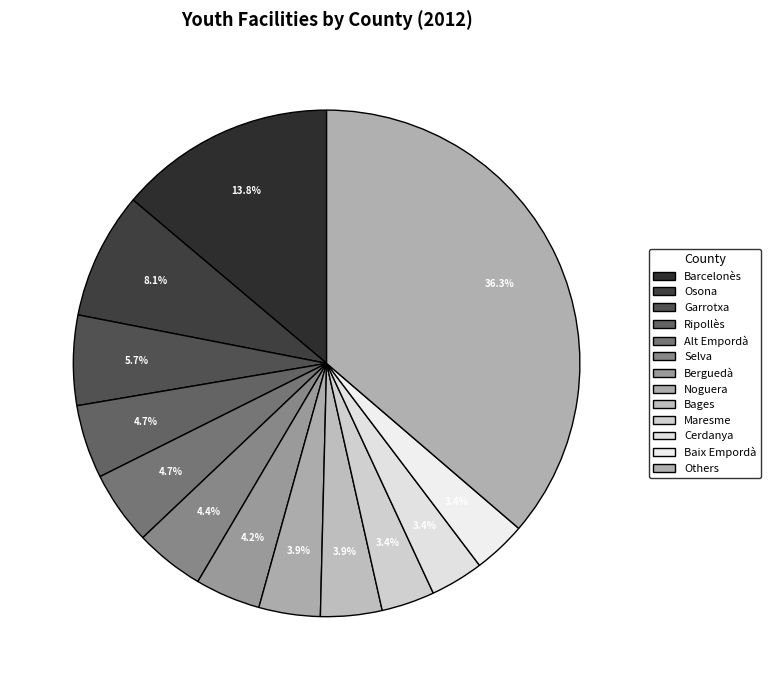

Is it true that Garrotxa is 1% of the pie?

False